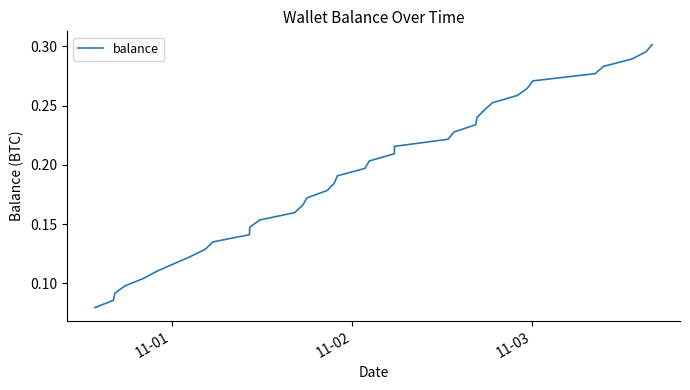

How many categories are shown in the chart?

37